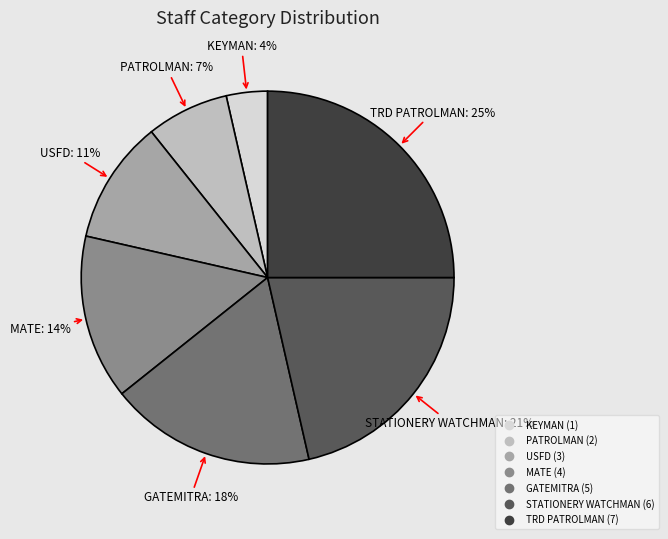

To the nearest percent, what is the combined percentage of USFD and TRD PATROLMAN?

36%